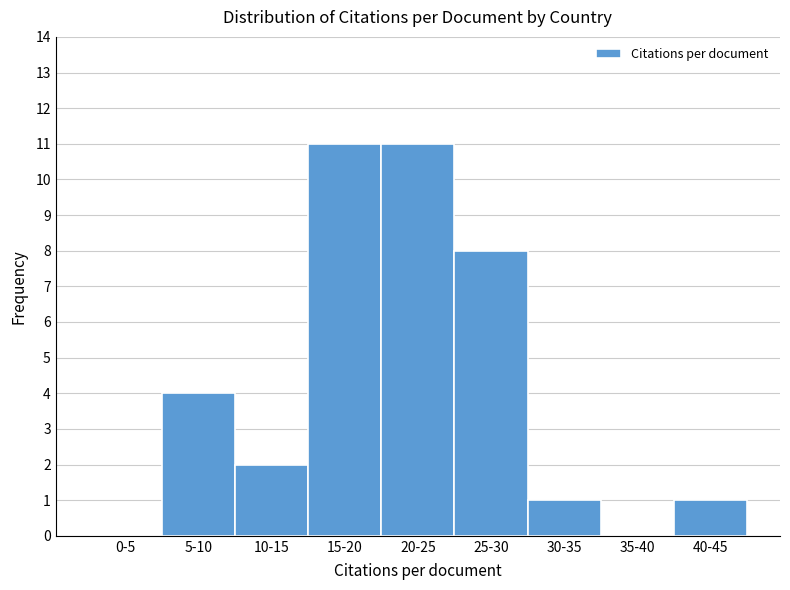

Reading left to right, what are all the values shown in this chart?

0-5=0	5-10=4	10-15=2	15-20=11	20-25=11	25-30=8	30-35=1	35-40=0	40-45=1